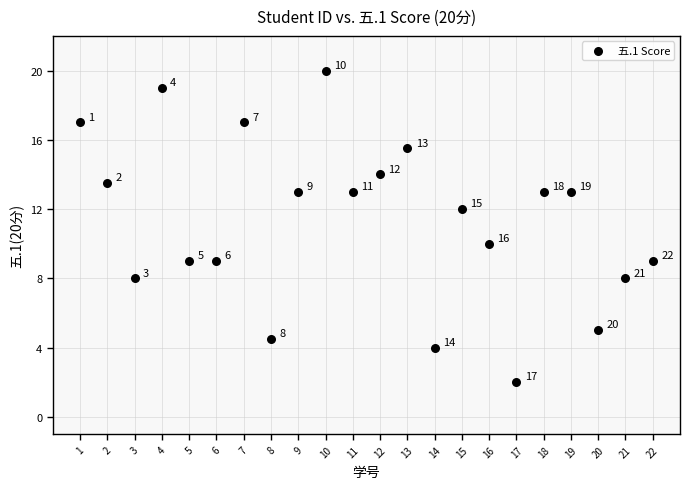

What is the range of Y values (max minus min)?

18.0